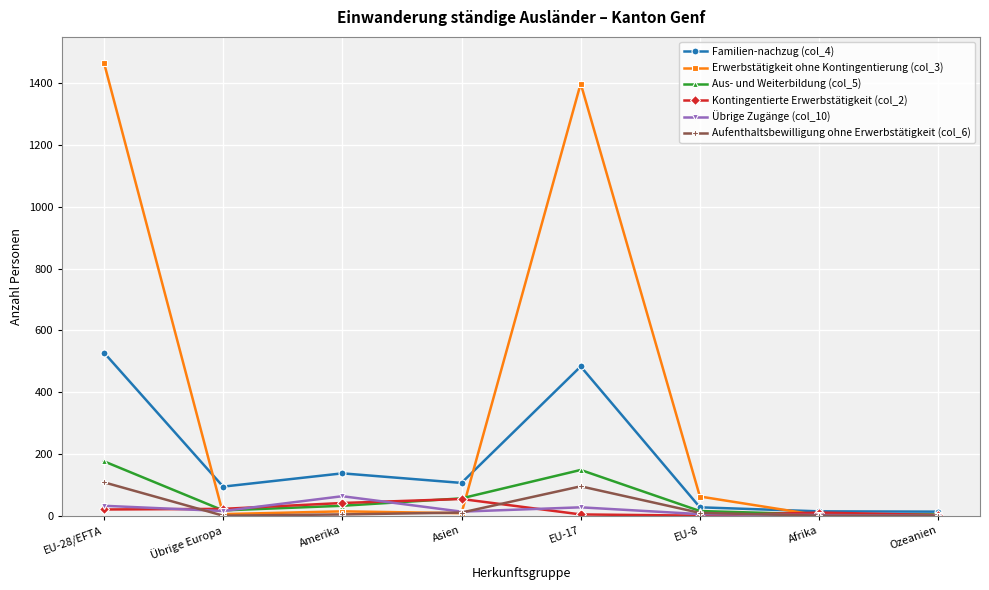

Where does the Erwerbstätigkeit ohne Kontingentierung (col_3) series first go above 14?

EU-28/EFTA